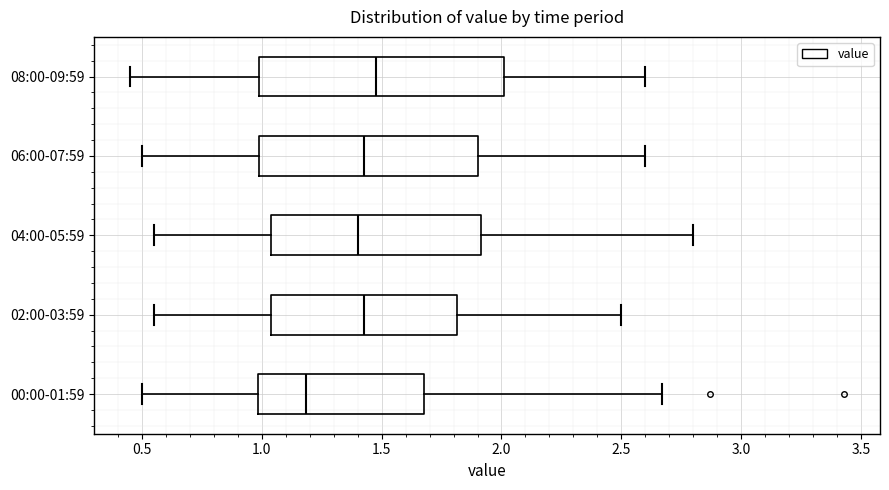

Where does the median line of the box for 00:00-01:59 sit on the x-axis? The values are not printed on the chart, so give them approximately, as read against the axis.

1.20